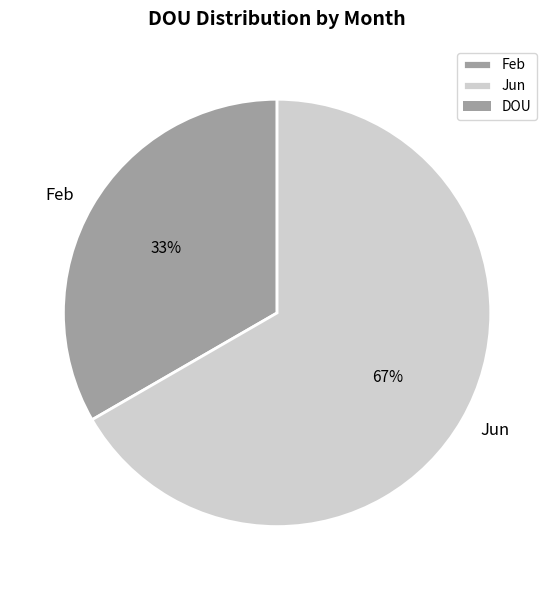

To the nearest percent, what is the combined percentage of Jun and Feb?

100%